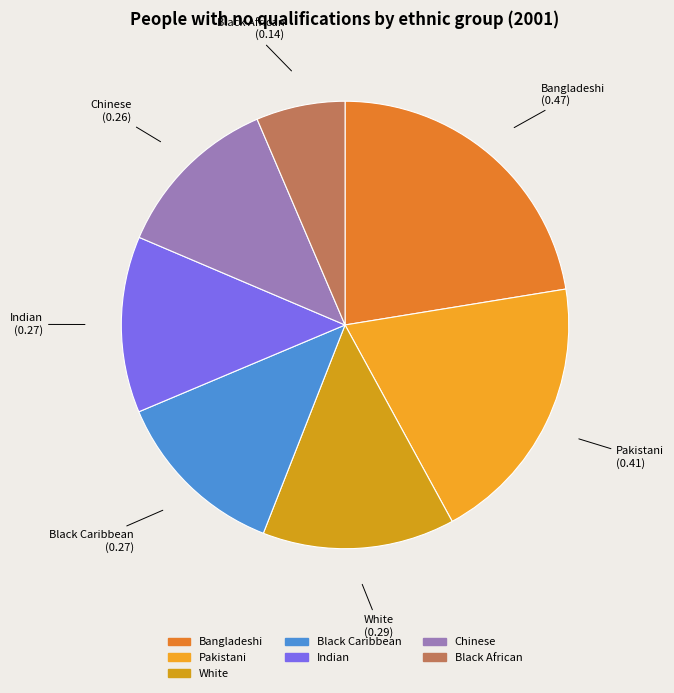

True or false: Pakistani accounts for 12% of the total.

False